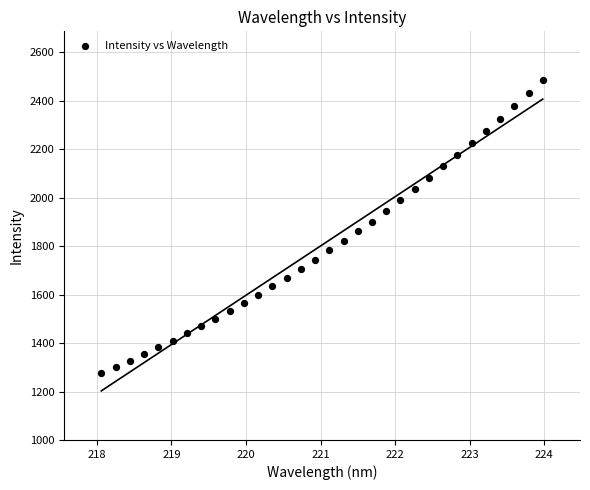

What is the range of X values (max minus min)?

5.9